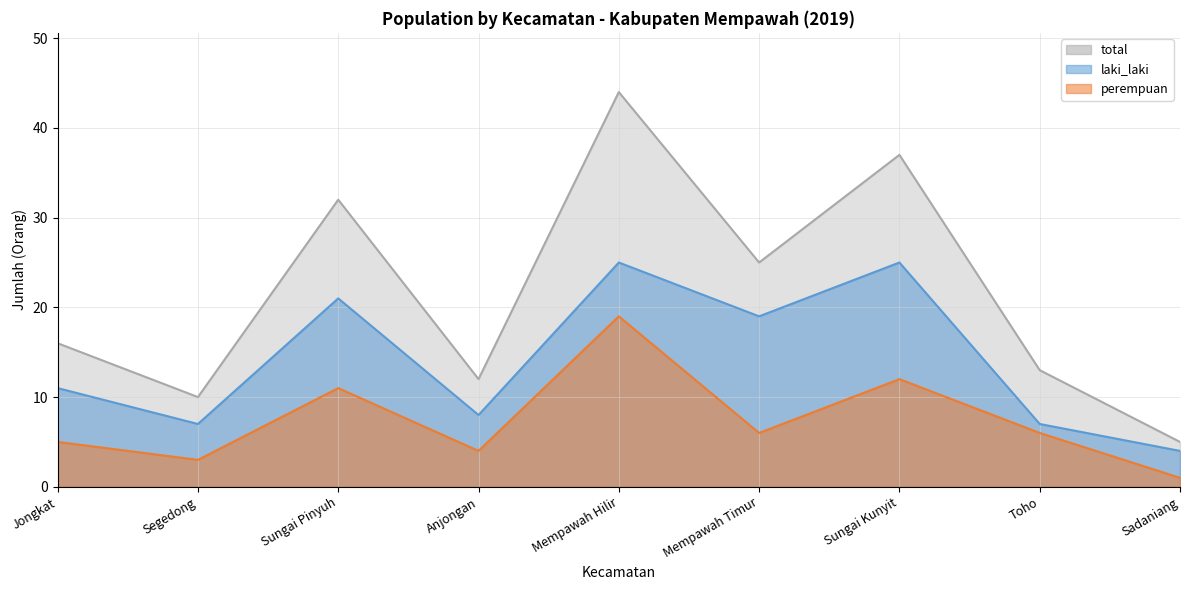

What is the lowest value of the laki_laki series?

4